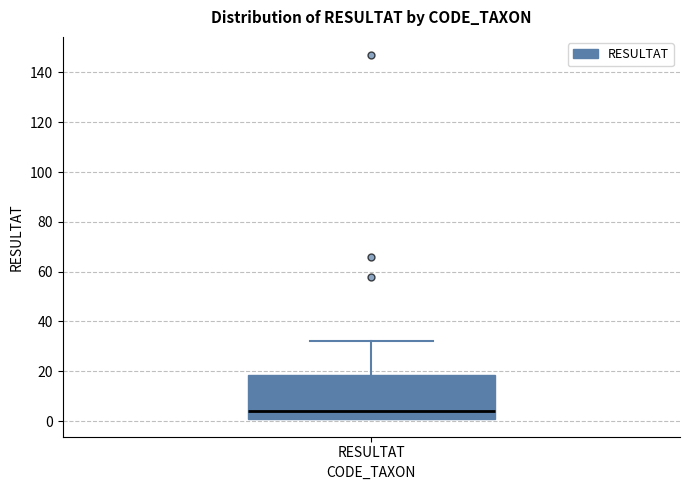

Transcribe this box plot: give where the median line is, the range the box spans, and where the two whiskers end, as read against the y-axis. The values are not printed on the chart, so give them approximately, as read against the axis.

median 4, box 2 to 18, whiskers 2 to 32